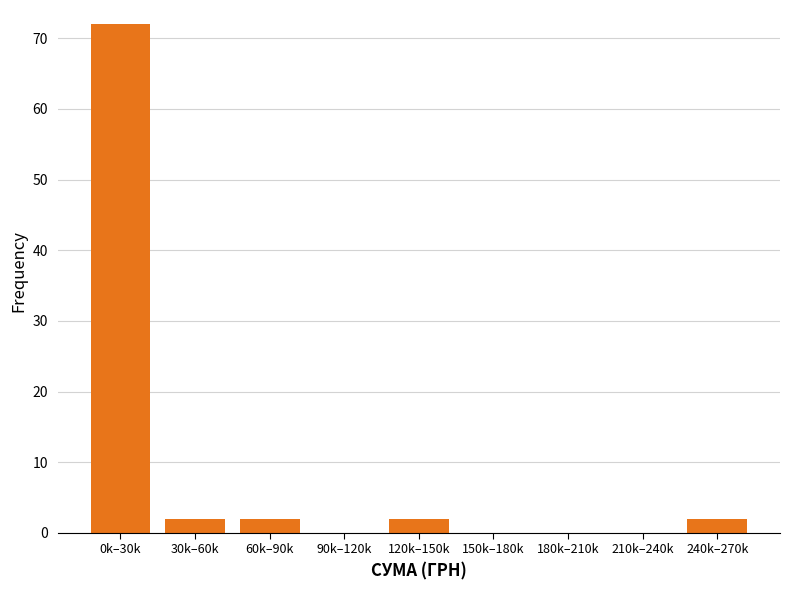

Reading right to left, what are all the values shown in this chart?

240k–270k=2	210k–240k=0	180k–210k=0	150k–180k=0	120k–150k=2	90k–120k=0	60k–90k=2	30k–60k=2	0k–30k=72